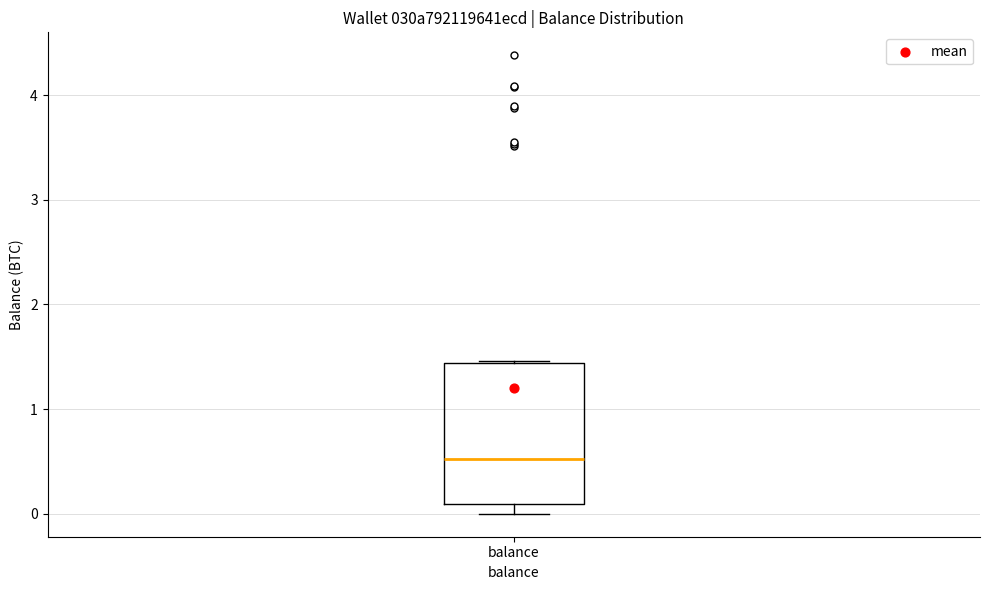

Where does the median line of the box for balance sit on the y-axis? The values are not printed on the chart, so give them approximately, as read against the axis.

0.5